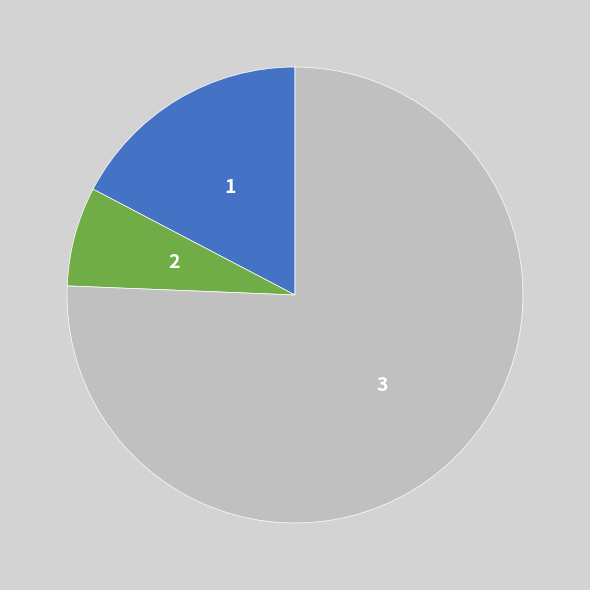

Is there any slice that represents more than half of the pie?

Yes